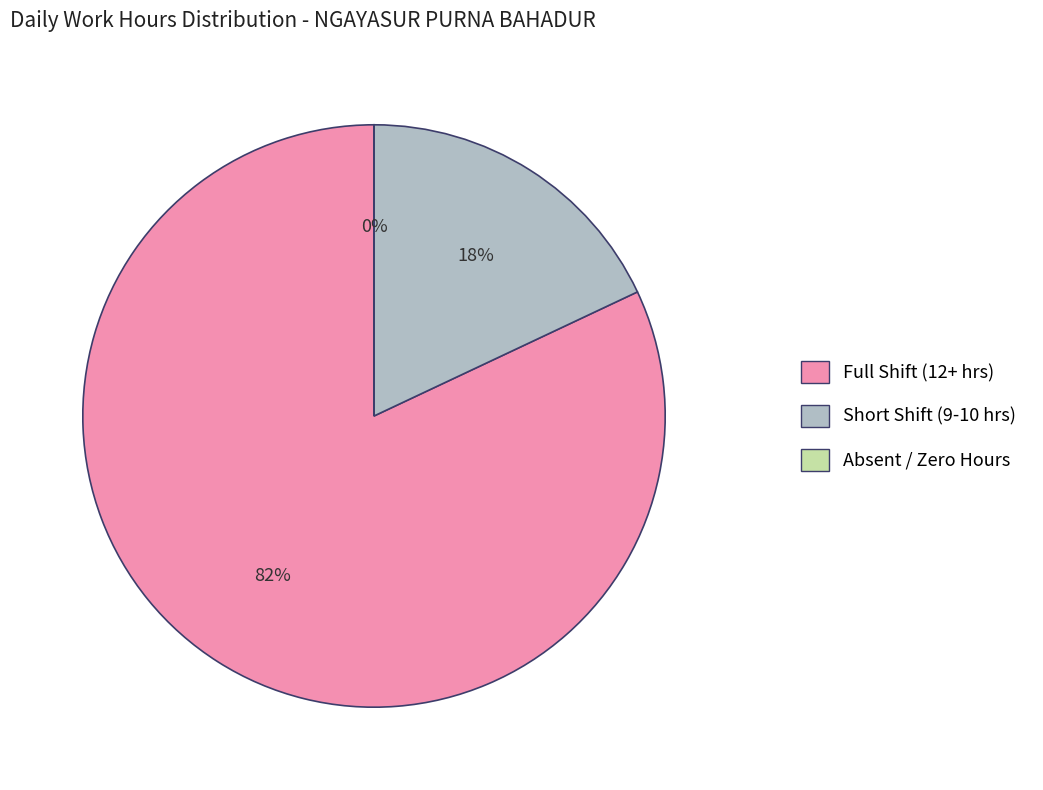

To the nearest percent, what is the difference between the largest and smallest slice percentages?

82%